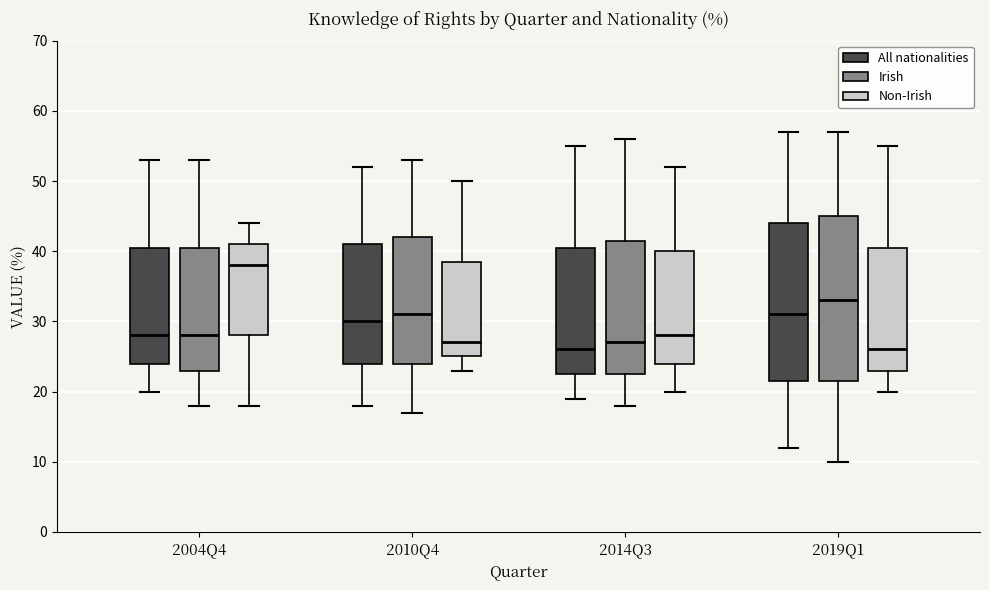

Where is the lower edge of the box for 2004Q4 (Non-Irish) on the y-axis? The values are not printed on the chart, so give them approximately, as read against the axis.

28